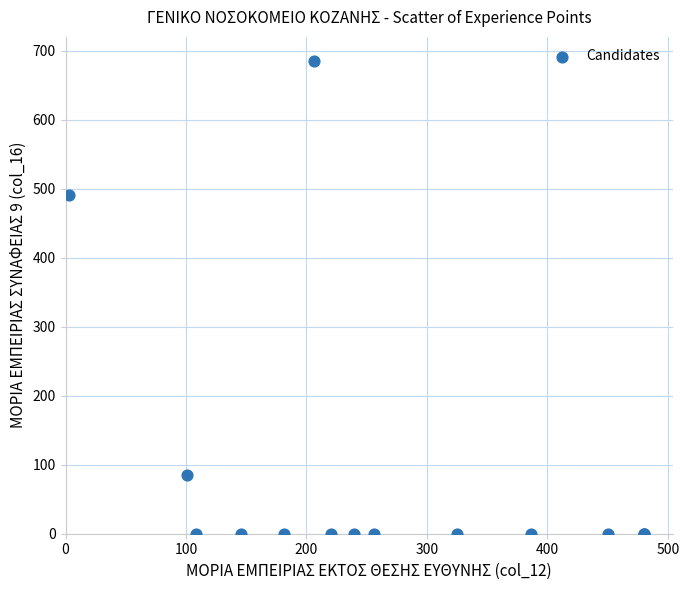

What Y value in the scatter plot is closest to 342?

491.4